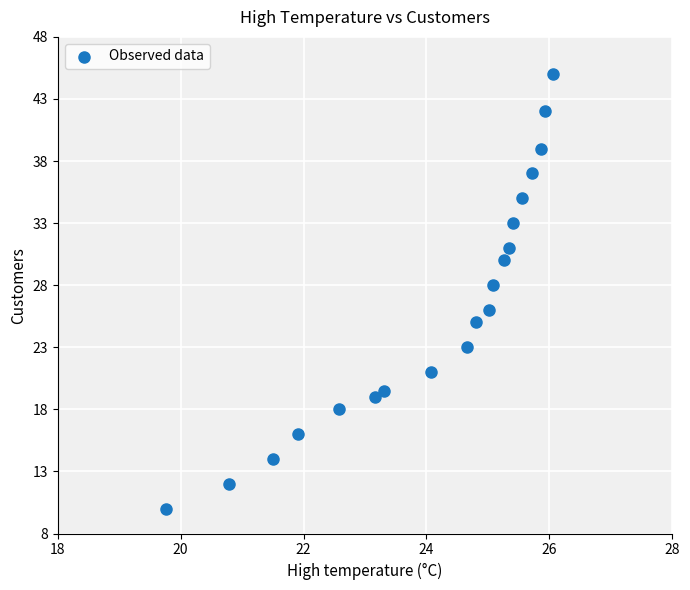

What is the range of X values (max minus min)?

6.3